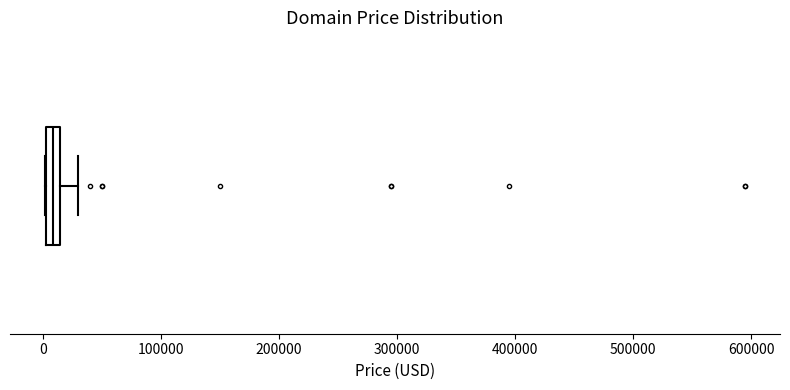

Where does the right whisker of the box end on the x-axis? The values are not printed on the chart, so give them approximately, as read against the axis.

30000